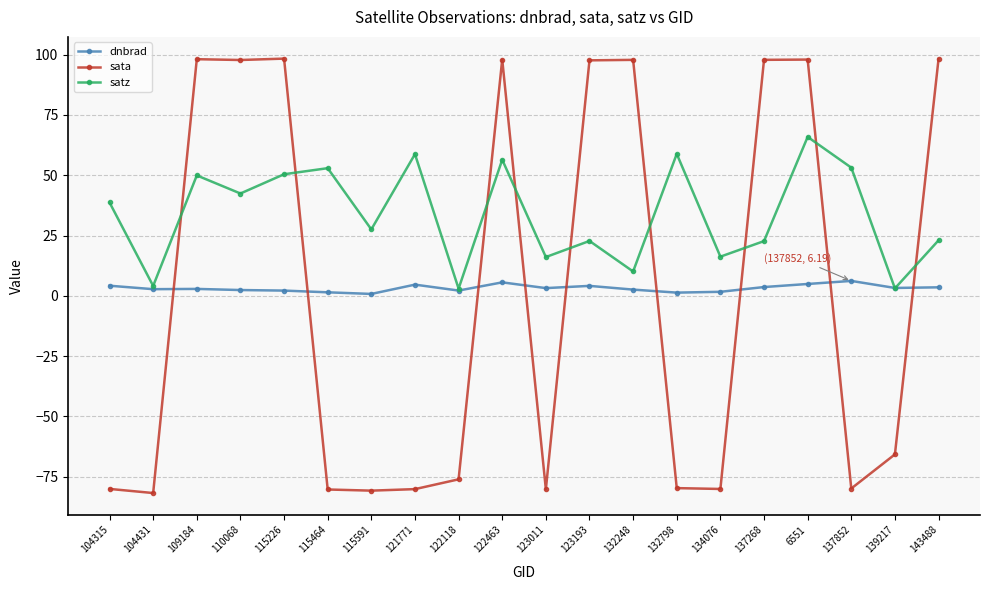

Does the chart display data point markers on the line(s)?

Yes